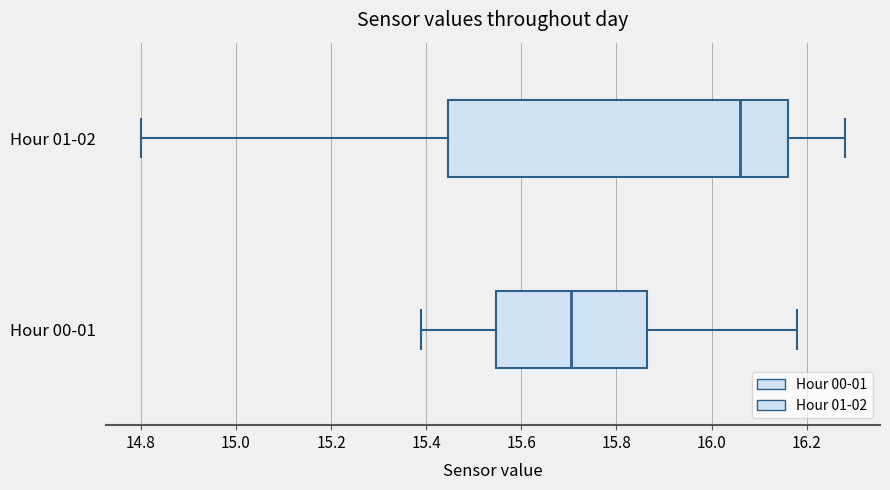

Comparing the boxes themselves (not the whiskers), which one is the widest?

Hour 01-02